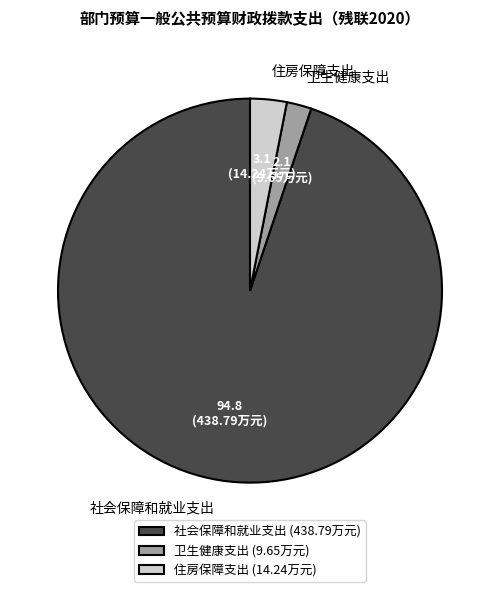

Does 住房保障支出 account for over 50% of the chart?

No